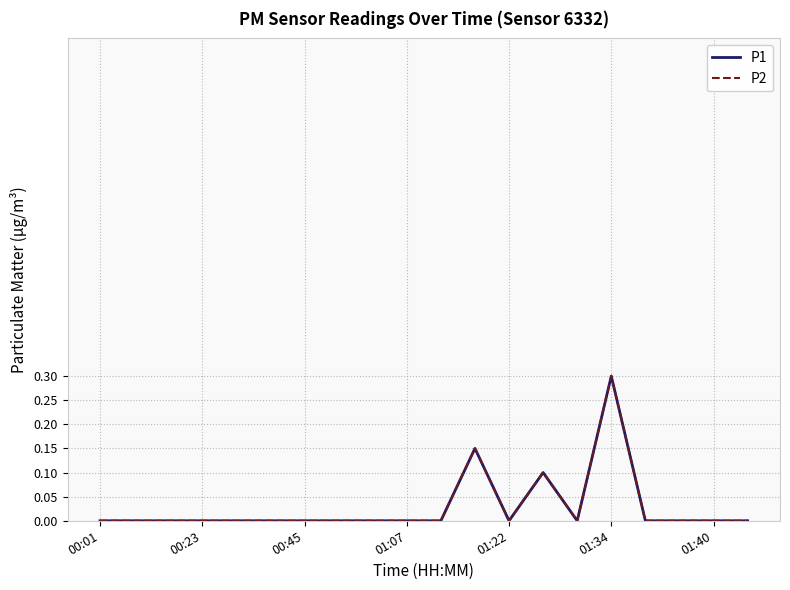

Does the chart have visible grid lines?

Yes